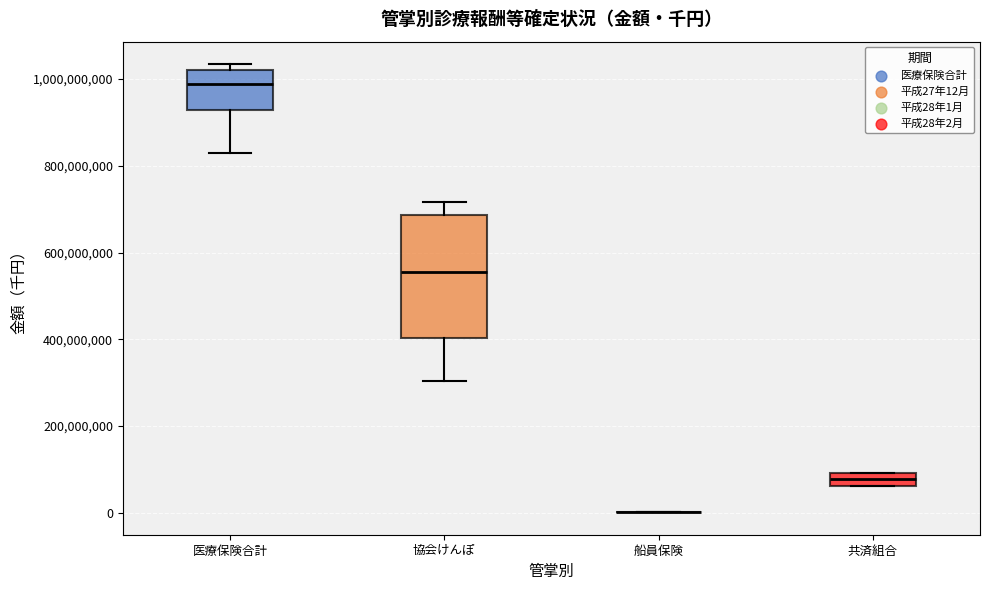

Comparing the boxes themselves (not the whiskers), which one is the tallest?

協会けんぽ